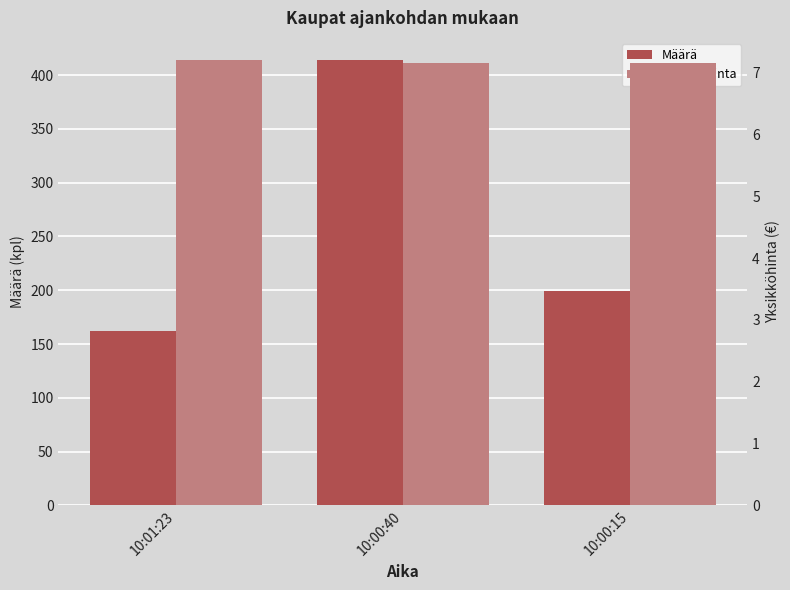

Reading left to right, what are all the values shown in this chart?

Määrä: 162.0	414.0	199.0
Yksikköhinta: 7.2	7.2	7.2